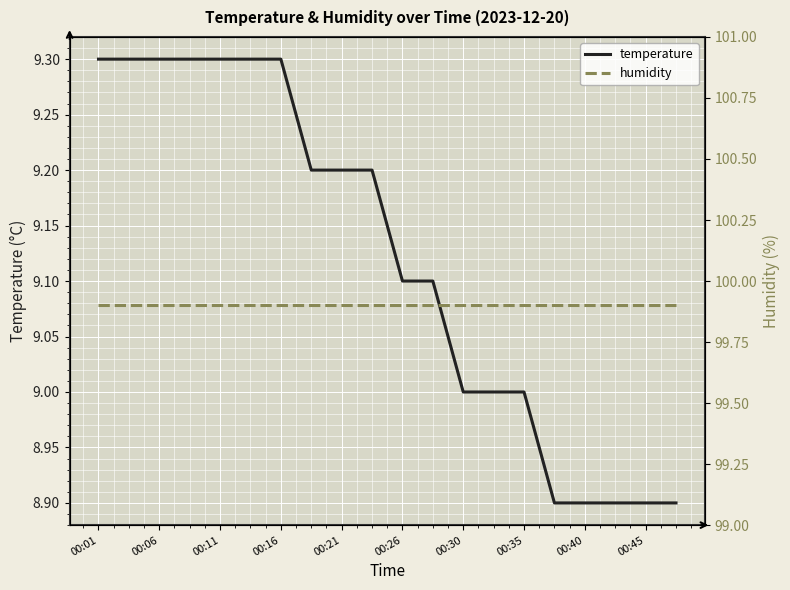

Is it true that humidity equals 145.7 at 11?

False